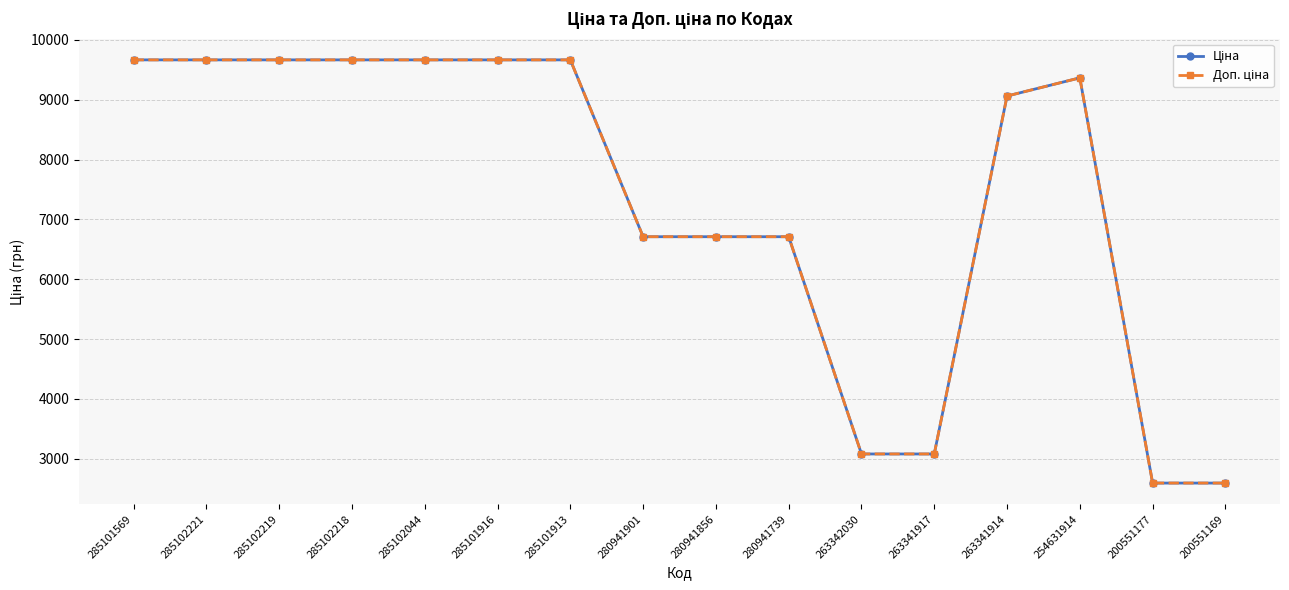

What is the label of the 8th point from the right?

280941856